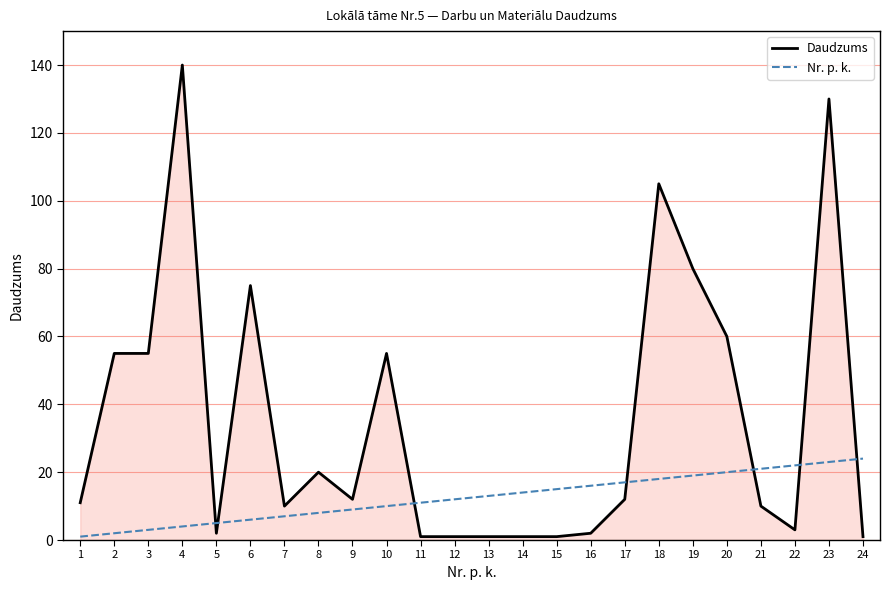

The value of Nr. p. k. at 10 is 5. True or false?

False